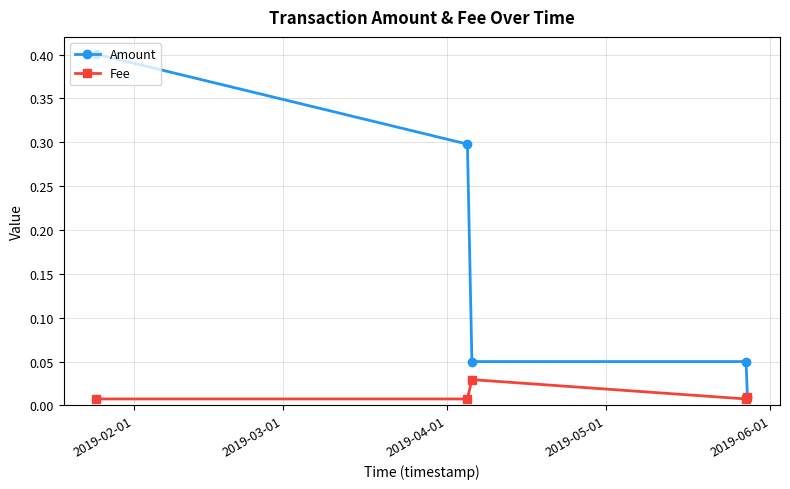

At how many categories does at least one series exceed 0?

5